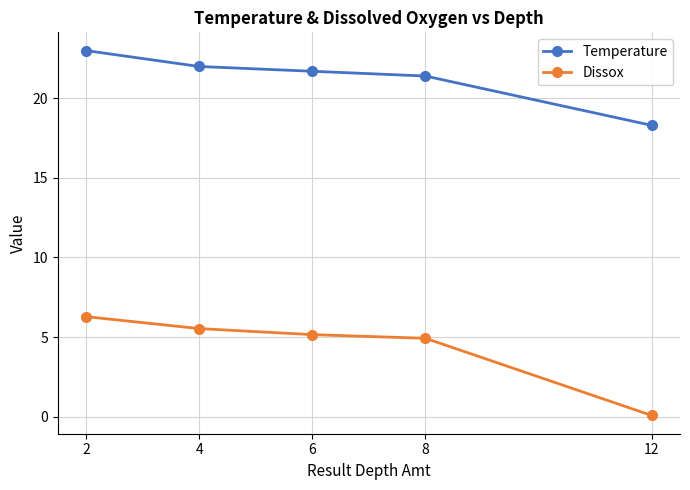

Between 2 and 8, which series saw the biggest shift?

Temperature